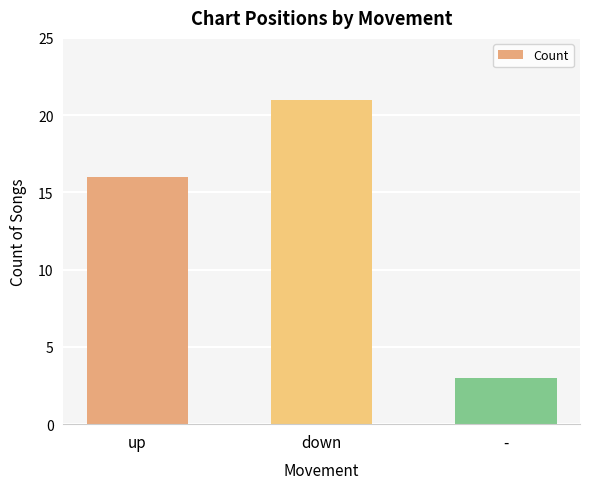

Which category has the lowest value across all series?

-